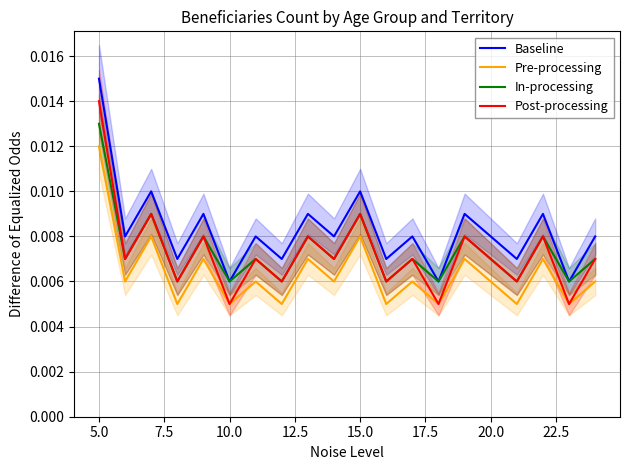

Reading left to right, list all the values displayed in this chart.

Baseline: 15	8	10	7	9	6	8	7	9	8	10	7	8	6	9	8	7	9	6	8
Pre-processing: 12	6	8	5	7	5	6	5	7	6	8	5	6	5	7	6	5	7	5	6
In-processing: 13	7	9	6	8	6	7	6	8	7	9	6	7	6	8	7	6	8	6	7
Post-processing: 14	7	9	6	8	5	7	6	8	7	9	6	7	5	8	7	6	8	5	7